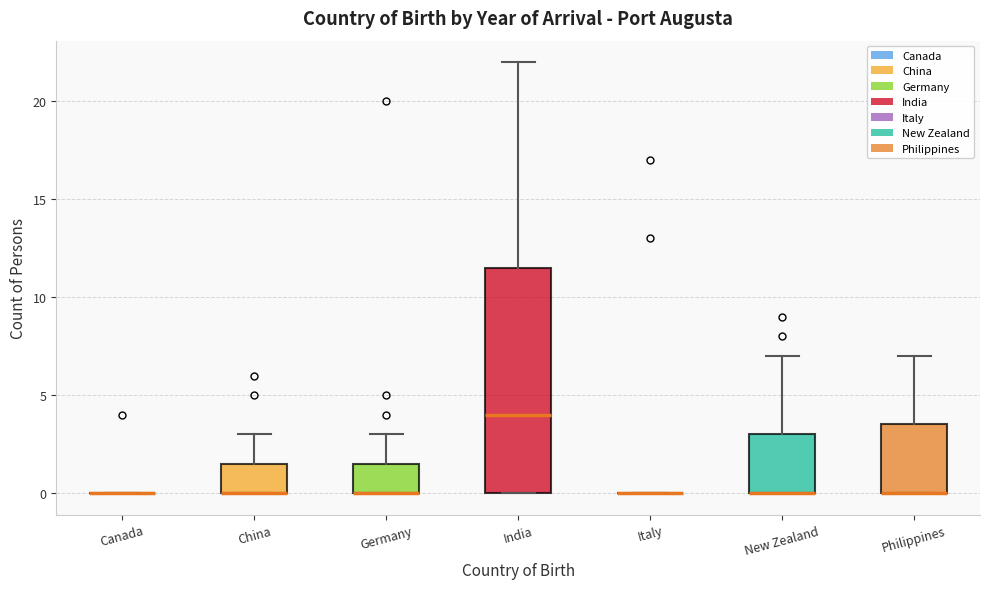

Which box is the tallest, from its lower edge to its upper edge?

India